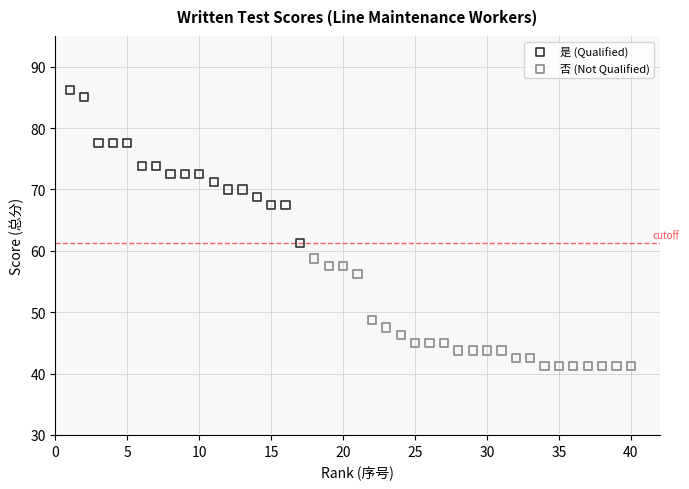

Which series has the largest Y range (max minus min)?

是 (Qualified)